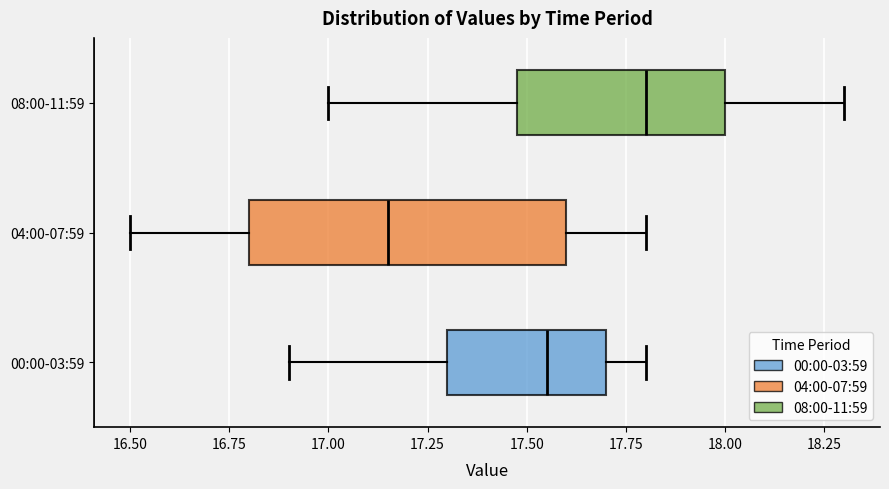

Which box is the widest, from its left edge to its right edge?

04:00-07:59